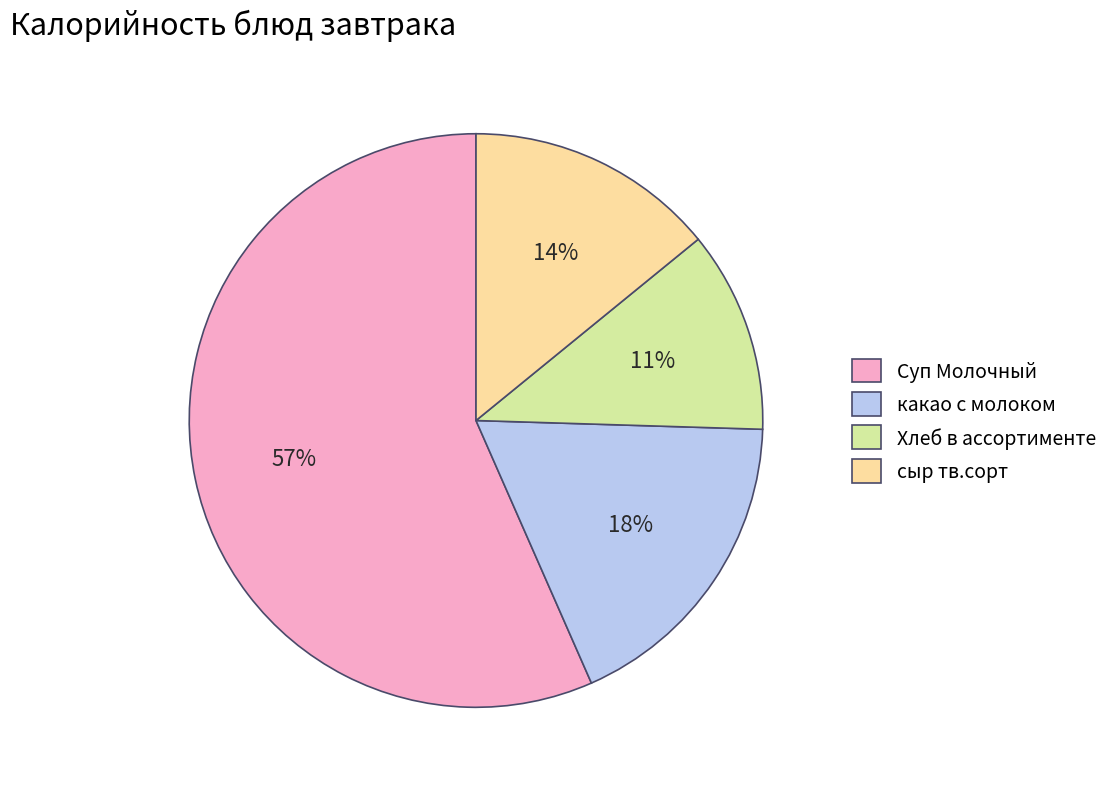

To the nearest percent, what is the combined percentage of какао с молоком and сыр тв.сорт?

32%